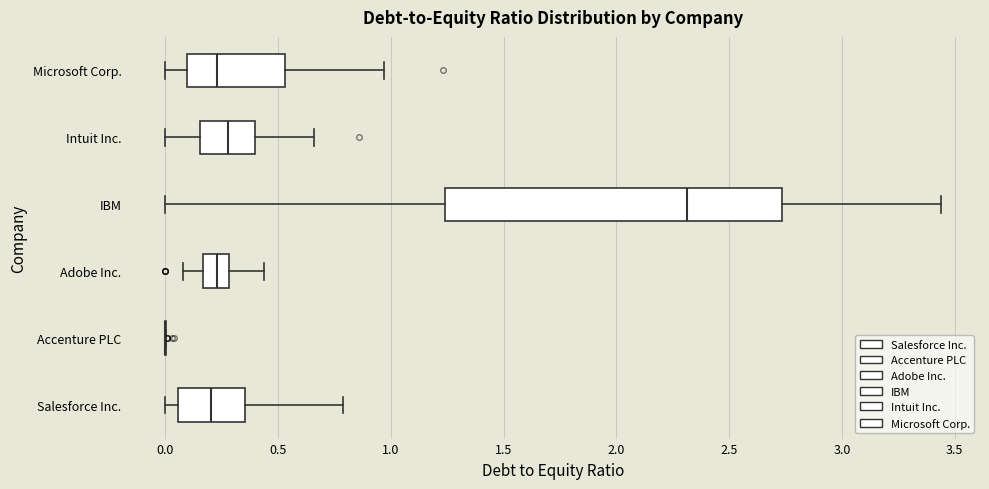

Reading bottom to top, transcribe this box plot: for each box, give where its median line is, the range the box spans, and where its two whiskers end, as read against the x-axis. The values are not printed on the chart, so give them approximately, as read against the axis.

Salesforce Inc.: median 0.20, box 0.05 to 0.35, whiskers 0.00 to 0.80
Accenture PLC: box collapsed to a line at 0.00, whiskers 0.00 to 0.00
Adobe Inc.: median 0.25, box 0.15 to 0.30, whiskers 0.10 to 0.45
IBM: median 2.30, box 1.25 to 2.75, whiskers 0.00 to 3.45
Intuit Inc.: median 0.30, box 0.15 to 0.40, whiskers 0.00 to 0.65
Microsoft Corp.: median 0.25, box 0.10 to 0.55, whiskers 0.00 to 0.95